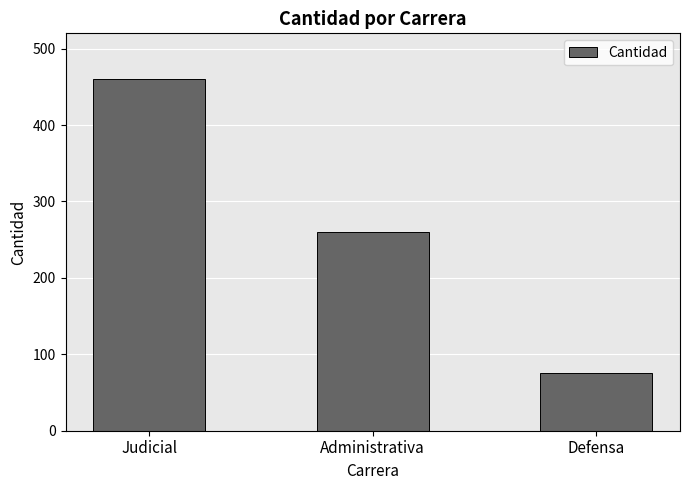

What is the label of the 2nd bar from the left?

Administrativa